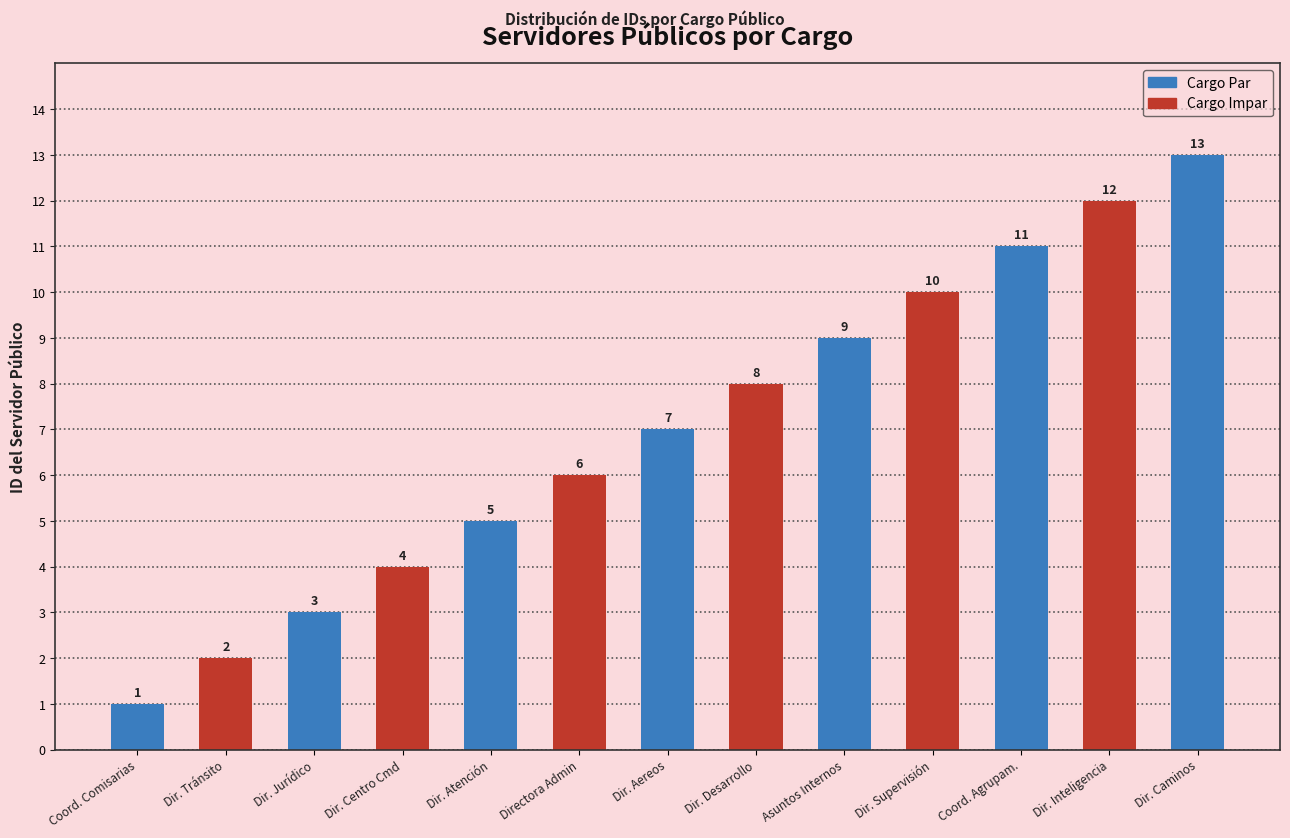

What is the average value?

7